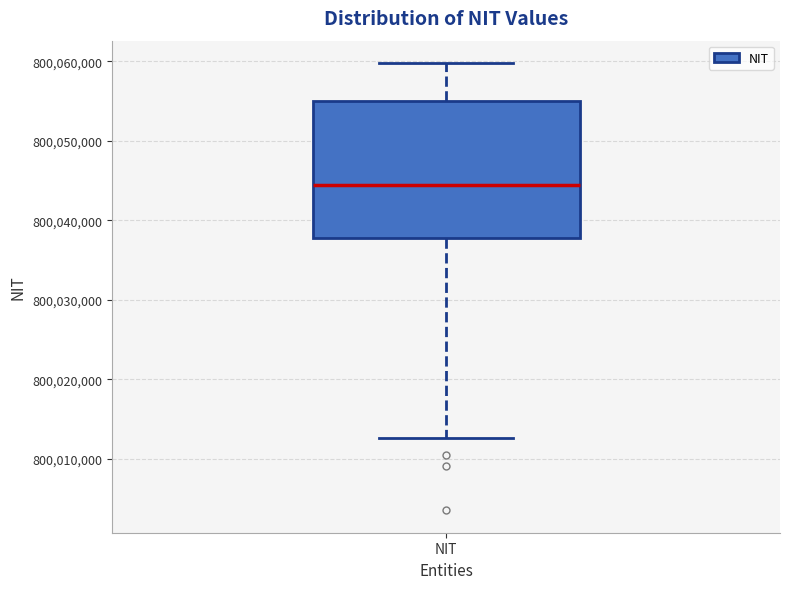

Read this box plot against the y-axis: the position of the median line, the range covered by the box, and the ends of both whiskers. The values are not printed on the chart, so give them approximately, as read against the axis.

median 800044000, box 800038000 to 800055000, whiskers 800013000 to 800060000